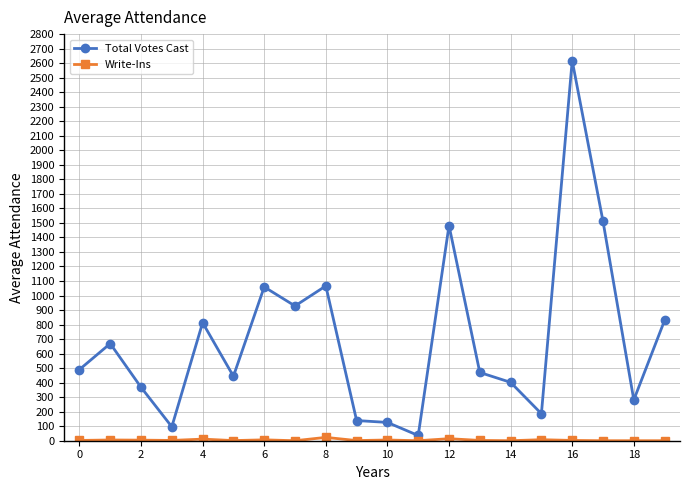

What is the highest value of the Total Votes Cast series?

2617